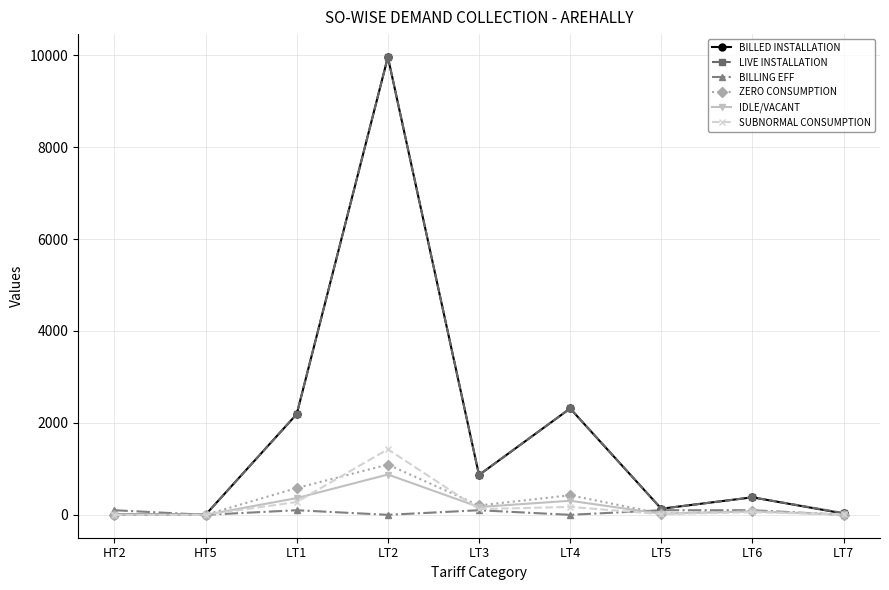

What is the label of the 5th point from the left?

LT3